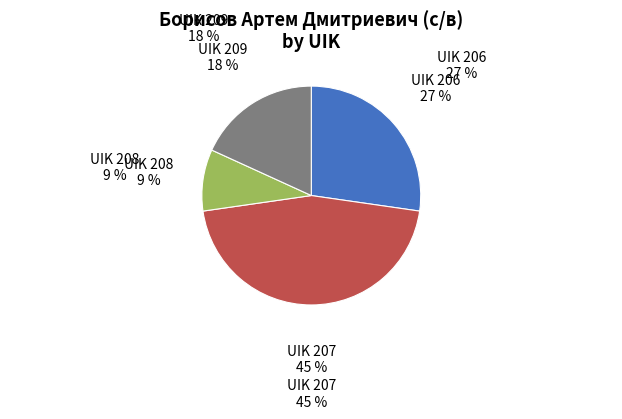

What is the largest slice in the pie chart?

UIK 207